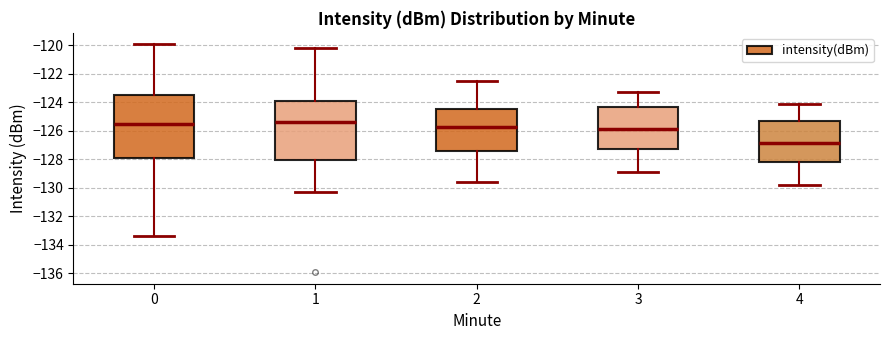

Reading left to right, transcribe this box plot: for each box, give where its median line is, the range the box spans, and where its two whiskers end, as read against the y-axis. The values are not printed on the chart, so give them approximately, as read against the axis.

0: median -125.4, box -128.0 to -123.6, whiskers -133.4 to -120.0
1: median -125.4, box -128.0 to -124.0, whiskers -130.2 to -120.2
2: median -125.8, box -127.4 to -124.4, whiskers -129.6 to -122.4
3: median -125.8, box -127.2 to -124.4, whiskers -128.8 to -123.2
4: median -126.8, box -128.2 to -125.4, whiskers -129.8 to -124.0